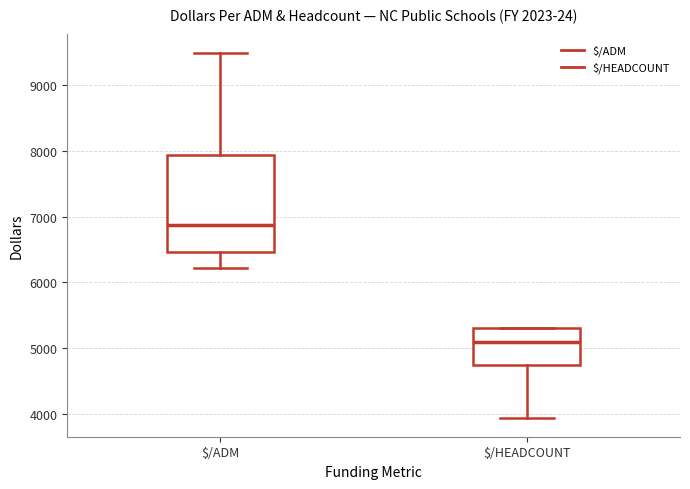

Comparing the boxes themselves (not the whiskers), which one is the tallest?

$/ADM